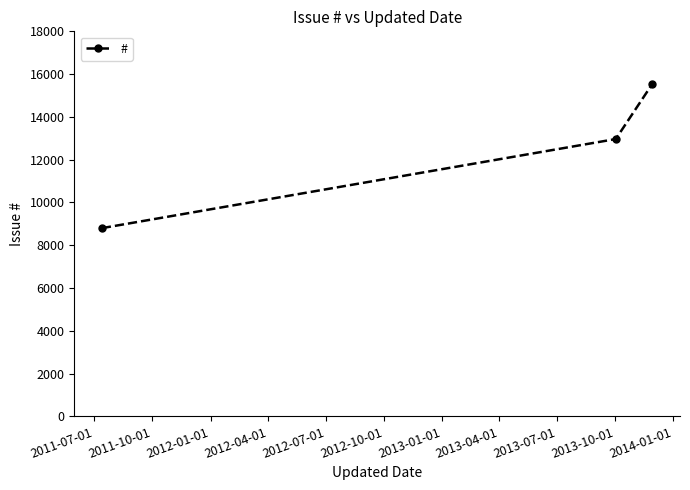

What is the maximum value shown in the chart?

15551